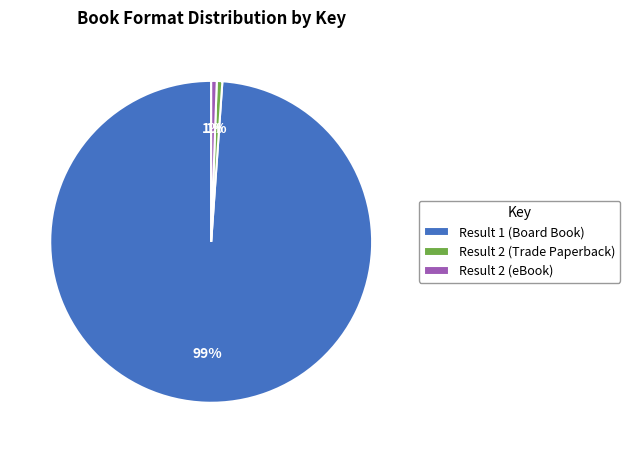

What is the largest slice in the pie chart?

Result 1 (Board Book)